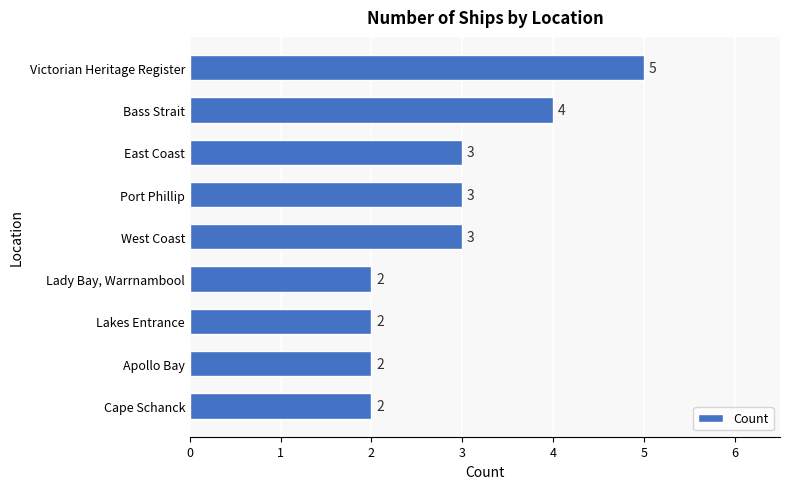

What is the average value?

3